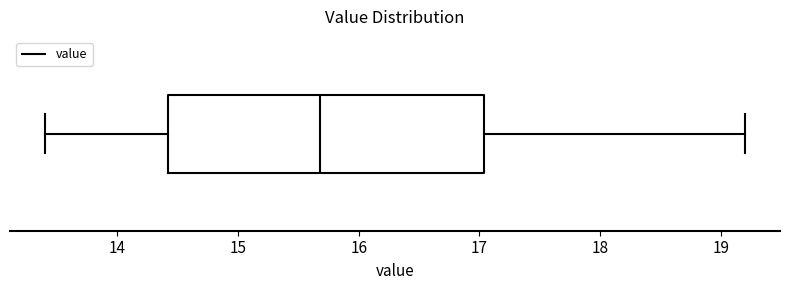

Where does the left whisker of the box end on the x-axis? The values are not printed on the chart, so give them approximately, as read against the axis.

13.4